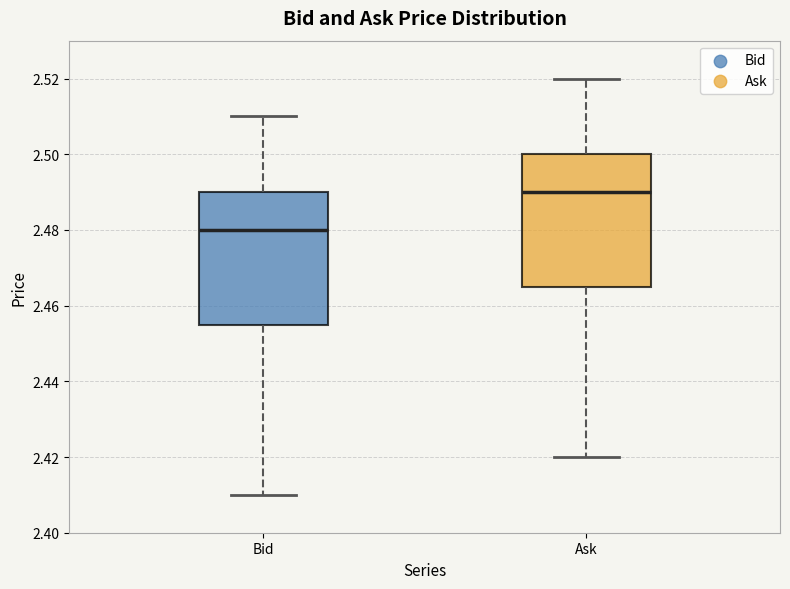

Reading left to right, read every box against the y-axis: the position of its median line, the range the box covers, and the ends of its whiskers. The values are not printed on the chart, so give them approximately, as read against the axis.

Bid: median 2.480, box 2.456 to 2.490, whiskers 2.410 to 2.510
Ask: median 2.490, box 2.466 to 2.500, whiskers 2.420 to 2.520